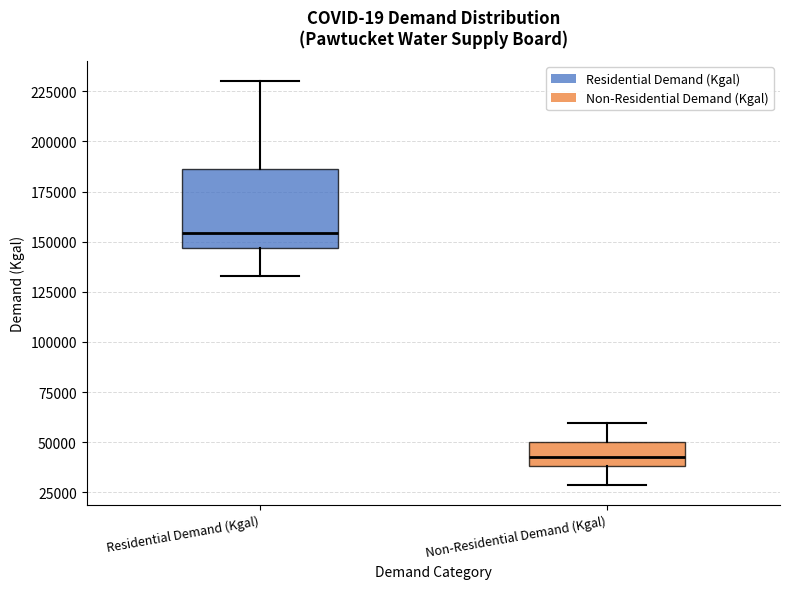

Where does the upper whisker of the box for Non-Residential Demand (Kgal) end on the y-axis? The values are not printed on the chart, so give them approximately, as read against the axis.

60000